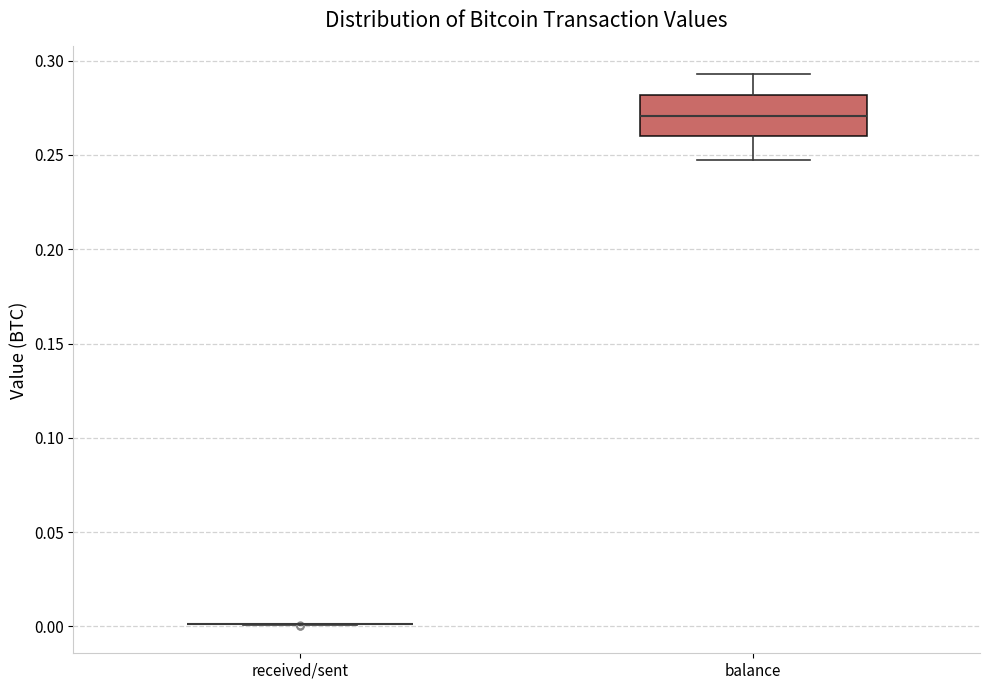

Reading left to right, read every box against the y-axis: the position of its median line, the range the box covers, and the ends of its whiskers. The values are not printed on the chart, so give them approximately, as read against the axis.

received/sent: box collapsed to a line at 0.000, whiskers 0.000 to 0.000
balance: median 0.270, box 0.260 to 0.280, whiskers 0.245 to 0.295